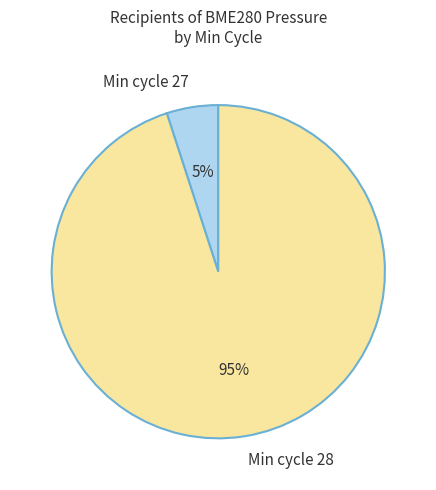

Is it true that Min cycle 27 is 5% of the pie?

True